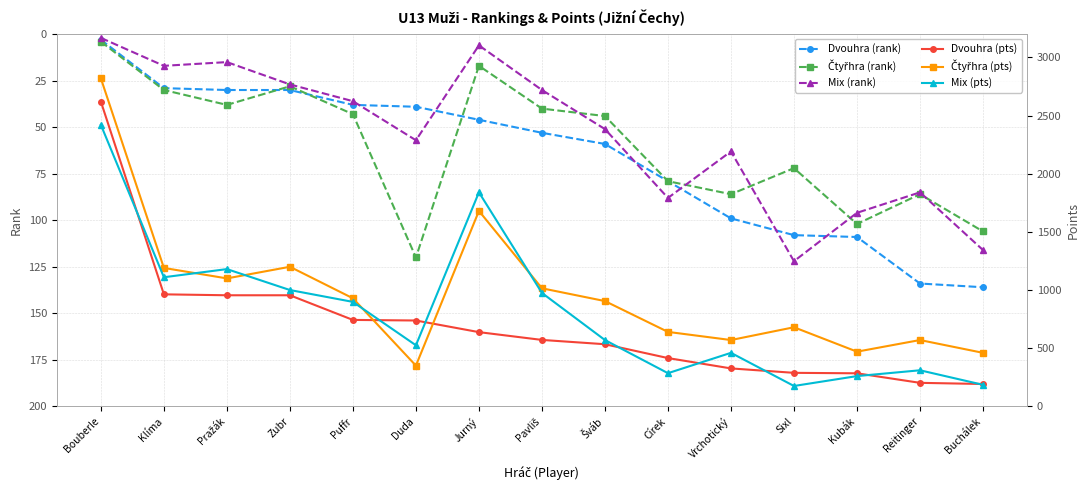

At which label is Mix (rank) closest to 62?

Vrchotický